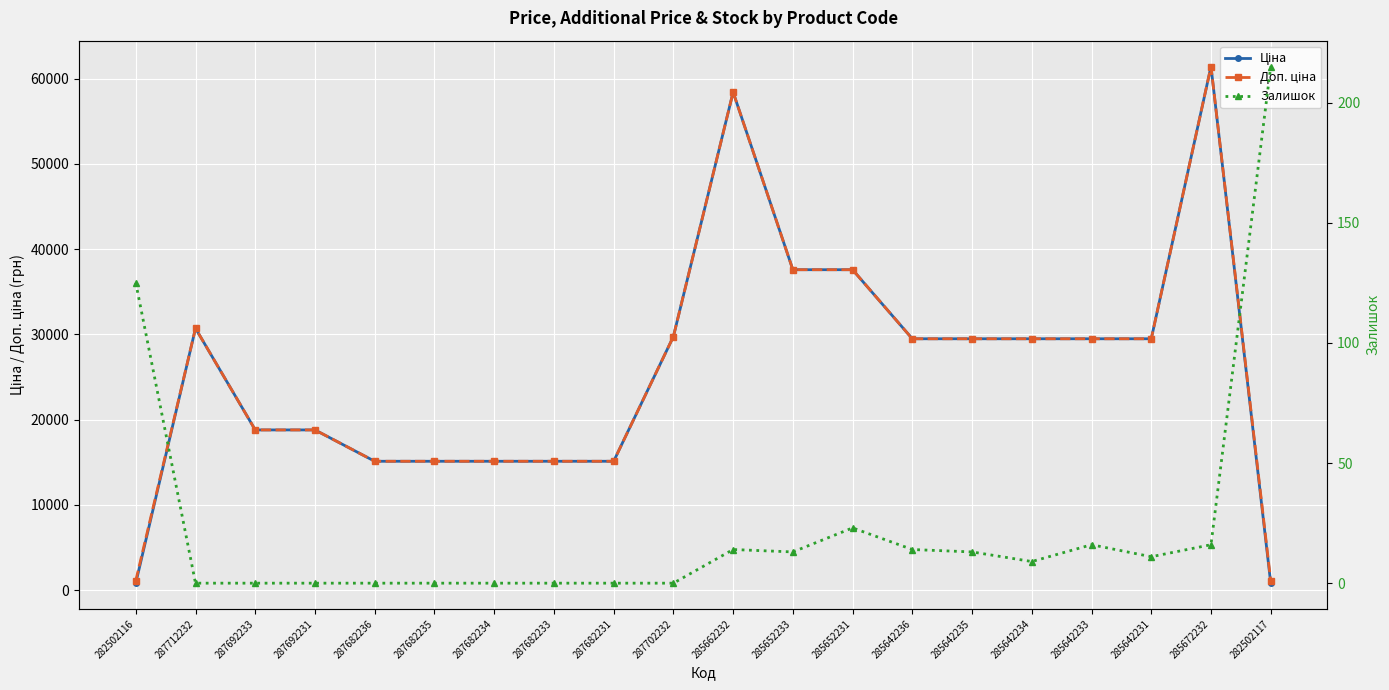

At which label is Залишок closest to 107?

282502116